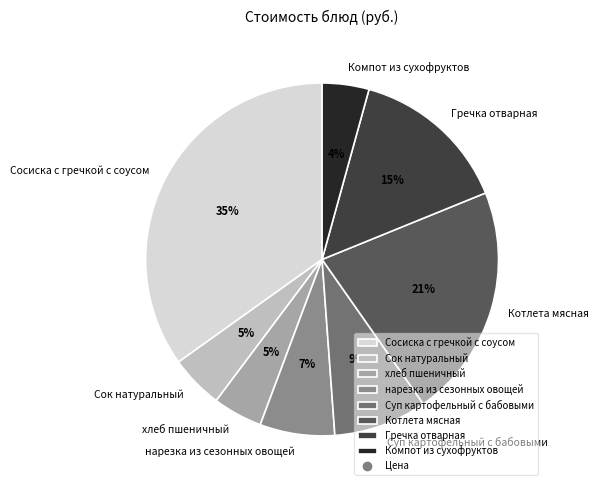

Which has a higher value, Гречка отварная or Котлета мясная?

Котлета мясная